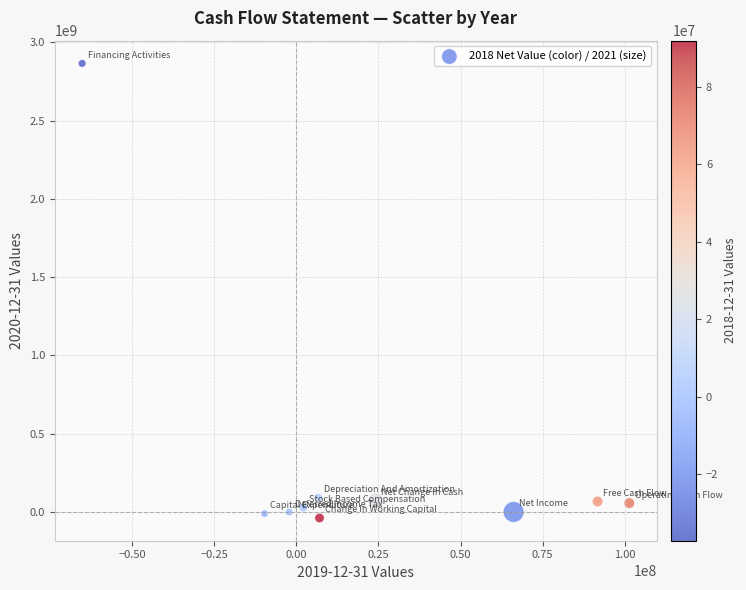

What is the range of X values (max minus min)?

166588000